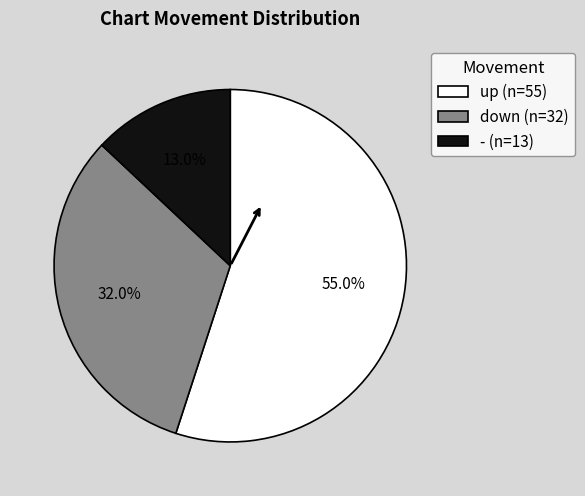

What percentage is NOT represented by up?

45.0%